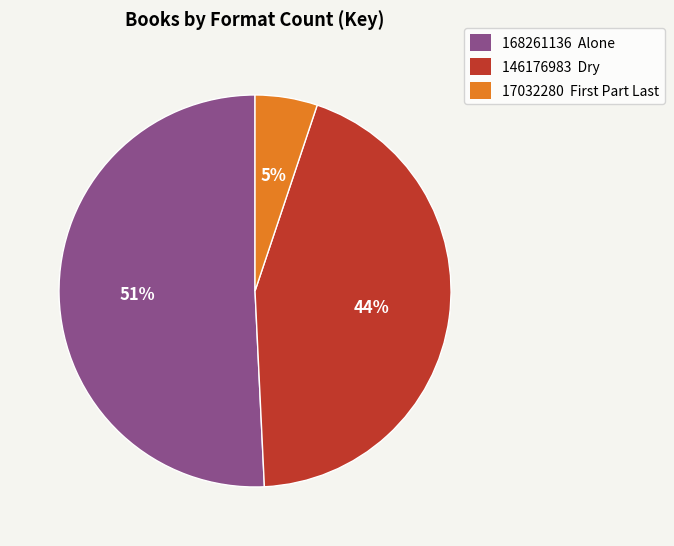

To the nearest percent, what is the difference between the largest and smallest slice percentages?

46%